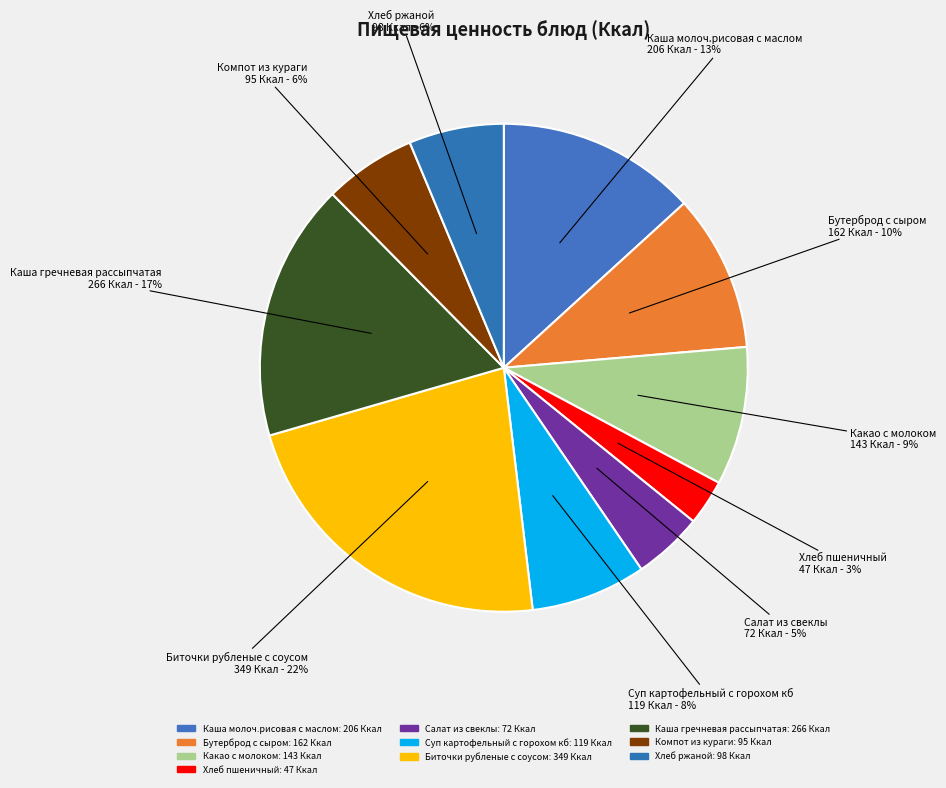

Count the number of slices in the pie.

10